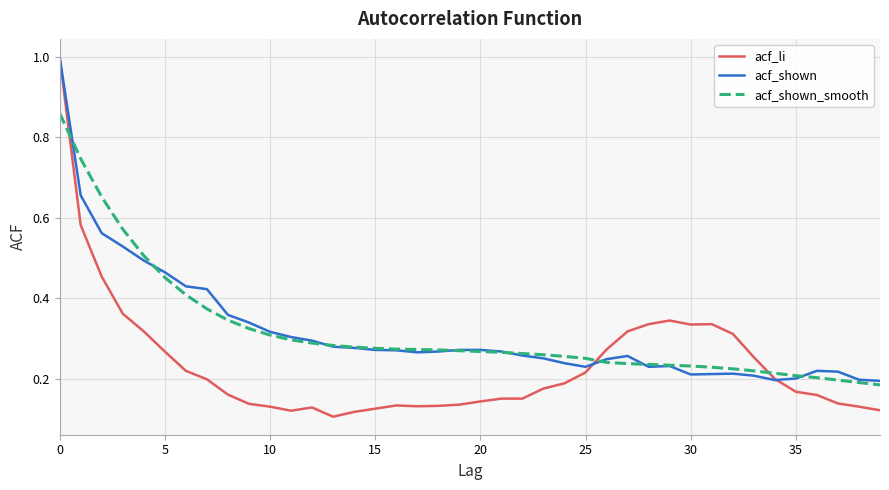

Which series has the largest range (max minus min)?

acf_li